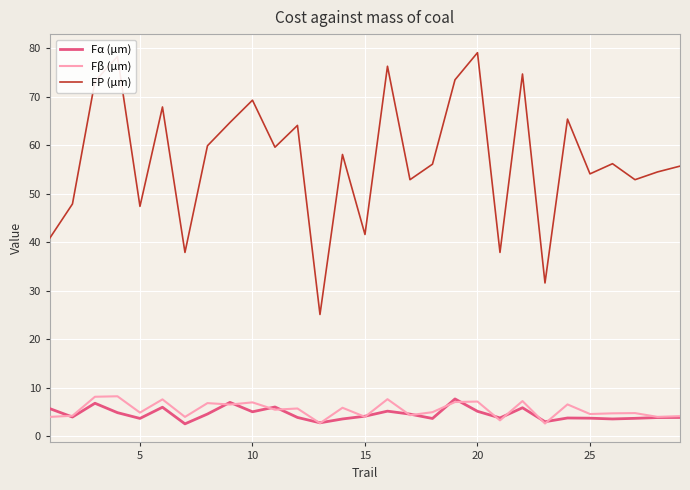

What is the difference between the second highest and second lowest values in the Fα (µm) series?

4.2